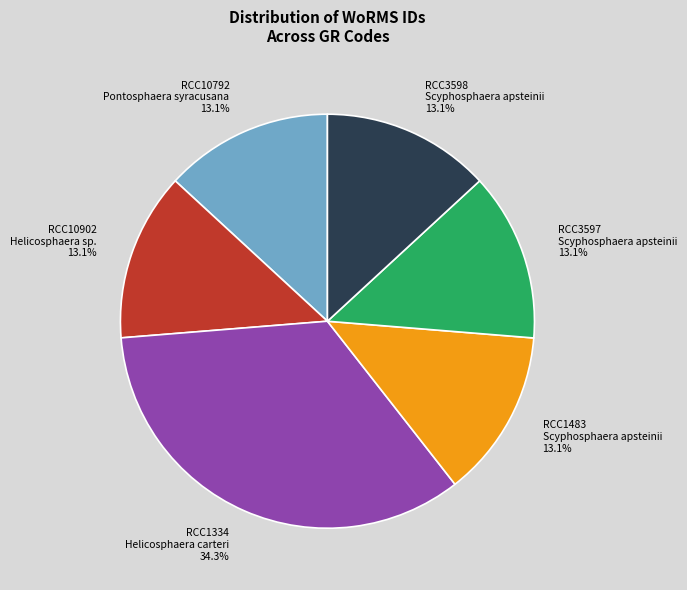

To the nearest percent, what is the average slice percentage?

17%